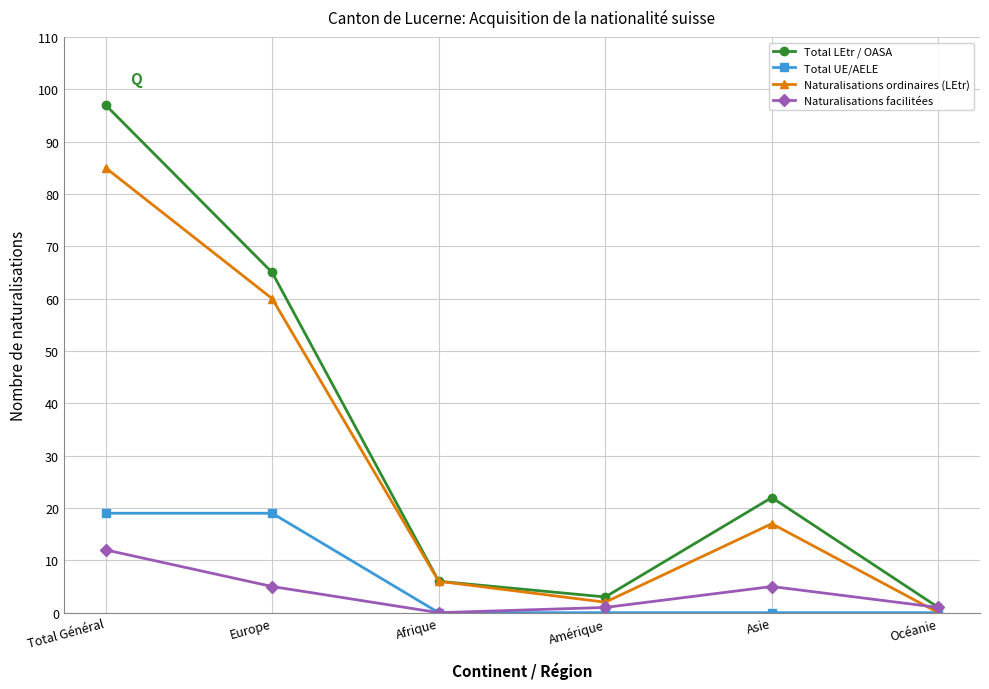

What is the average value of the Total UE/AELE series?

6